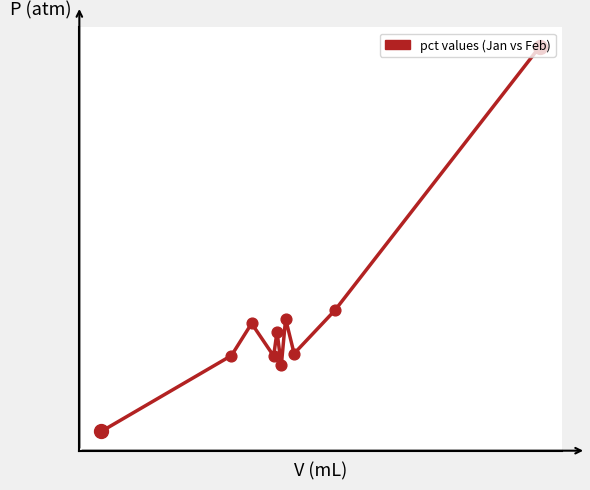

Does the chart have visible grid lines?

No